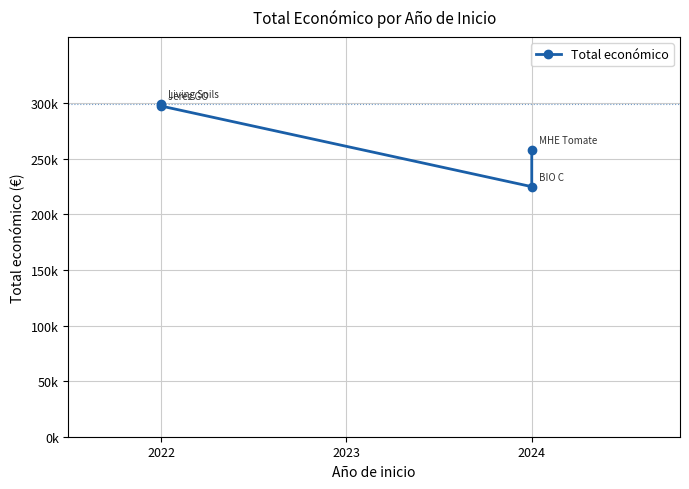

What is the sum of all values?

1079658